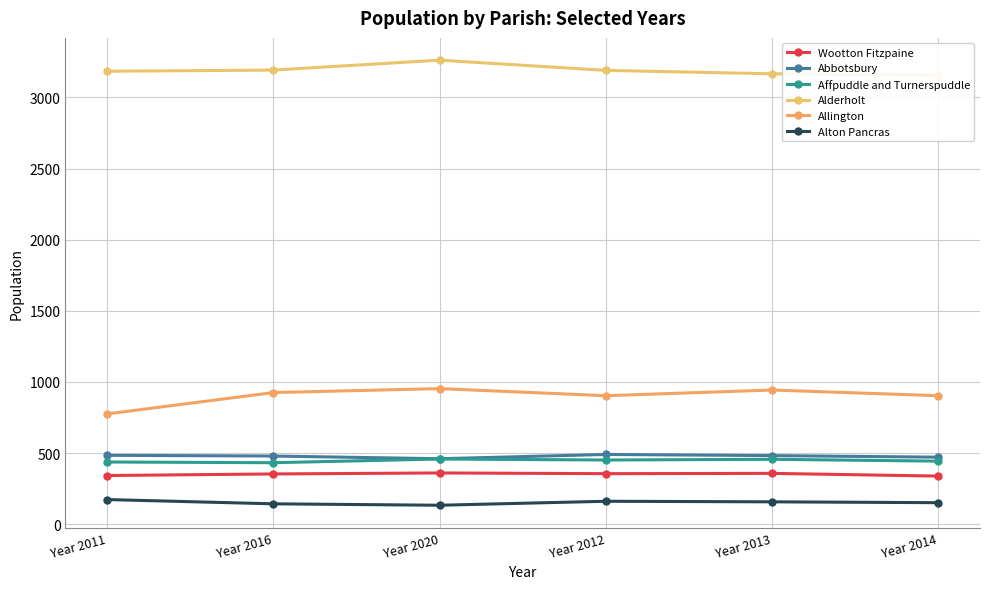

Reading left to right, extract all data points from this chart.

Wootton Fitzpaine: 342	353	360	355	357	338
Abbotsbury: 484	479	460	490	482	471
Affpuddle and Turnerspuddle: 437	432	458	451	456	443
Alderholt: 3184	3192	3262	3190	3166	3154
Allington: 775	925	953	903	943	903
Alton Pancras: 173	143	133	161	157	151